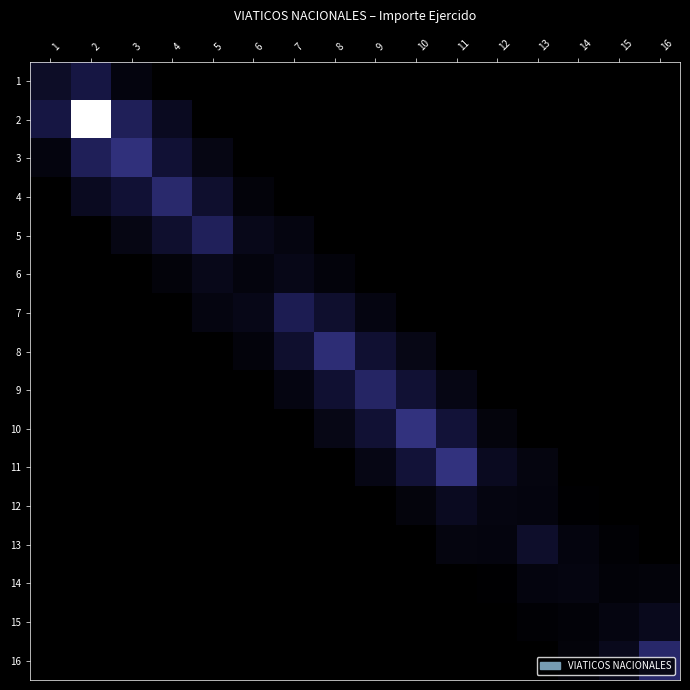

At which category does the chart reach its peak across all series?

2